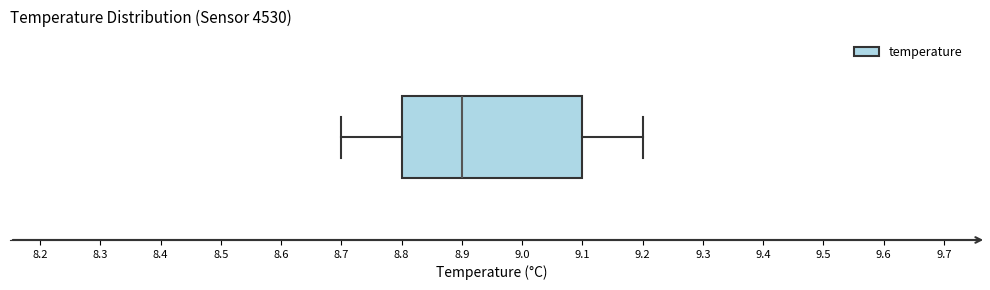

Where does the median line of the box sit on the x-axis? The values are not printed on the chart, so give them approximately, as read against the axis.

8.9